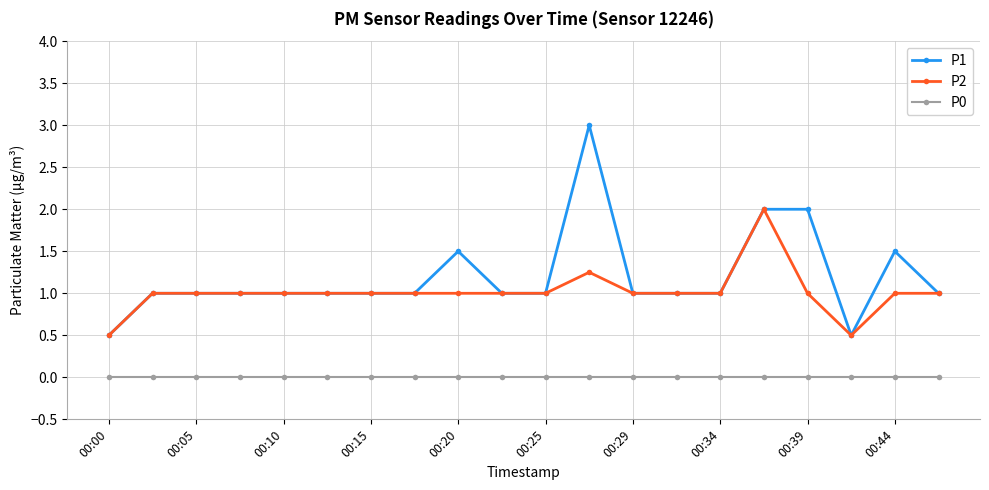

Which series has the largest total across all categories?

P1